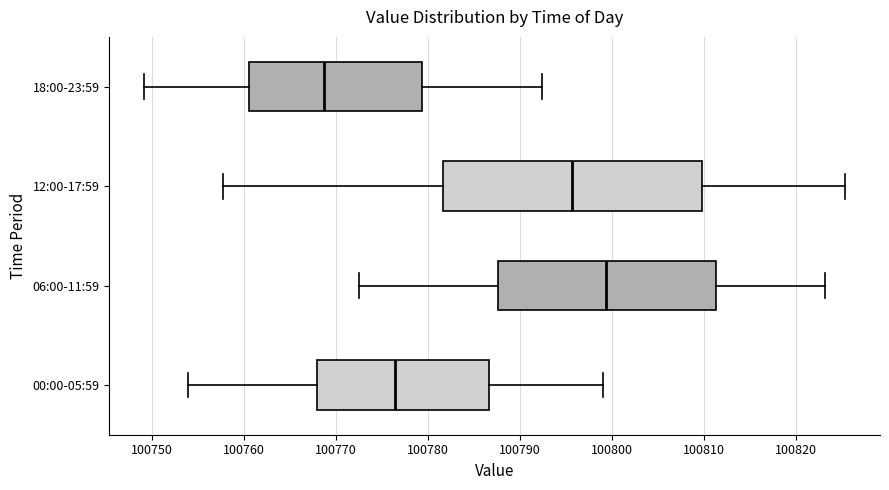

Which box has the furthest to the left median line?

18:00-23:59